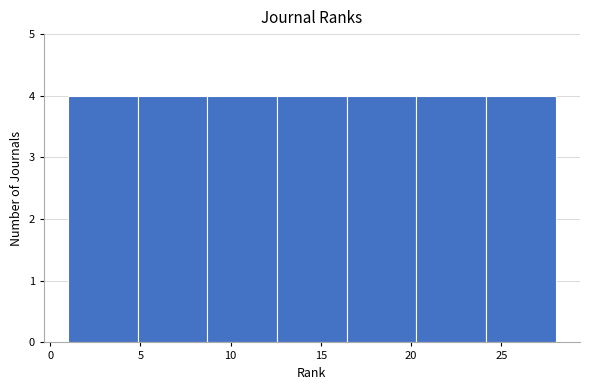

Reading left to right, list every bar in this chart as the range it spans on the x-axis followed by its height. Neither the bar edges nor the heights are printed on the chart, so give them approximately, as read against the axes.

1.0 to 5.0: 4
5.0 to 8.5: 4
8.5 to 12.5: 4
12.5 to 16.5: 4
16.5 to 20.5: 4
20.5 to 24.0: 4
24.0 to 28.0: 4